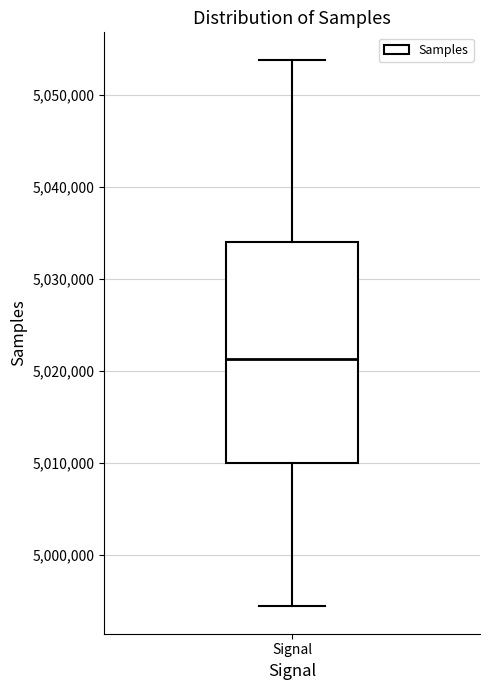

Where does the upper whisker of the box for Signal end on the y-axis? The values are not printed on the chart, so give them approximately, as read against the axis.

5054000